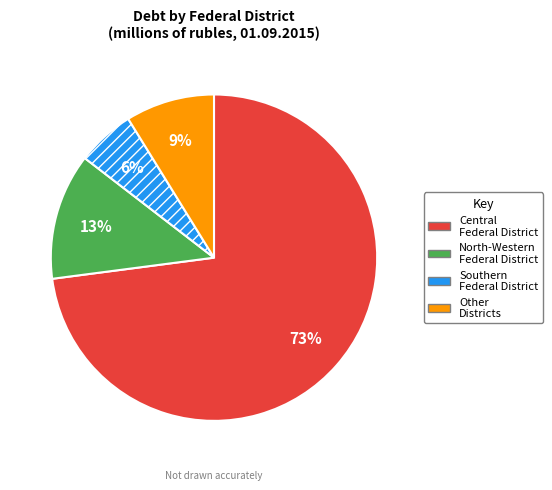

Rank the categories by value from highest to lowest.

Central Federal District, North-Western Federal District, Other Districts, Southern Federal District